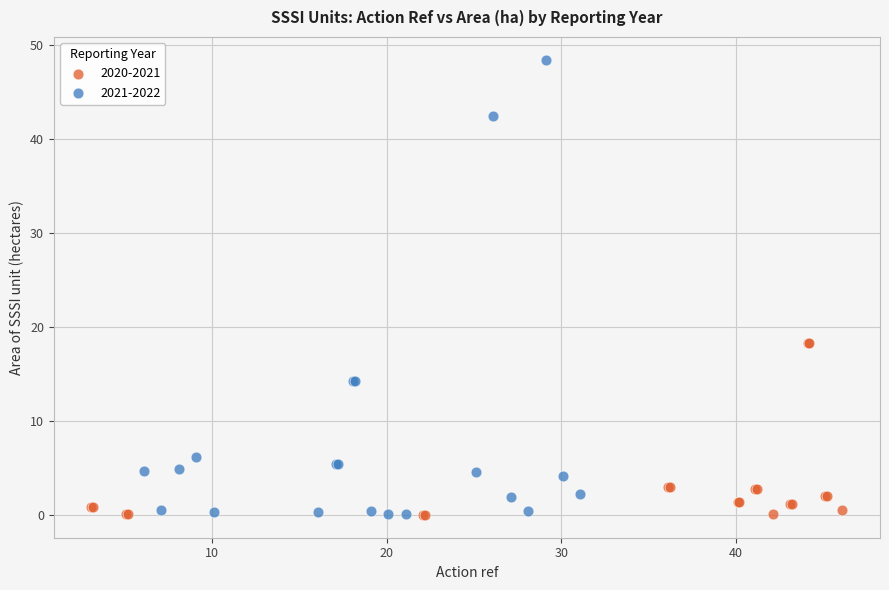

Which series has the largest Y range (max minus min)?

2021-2022